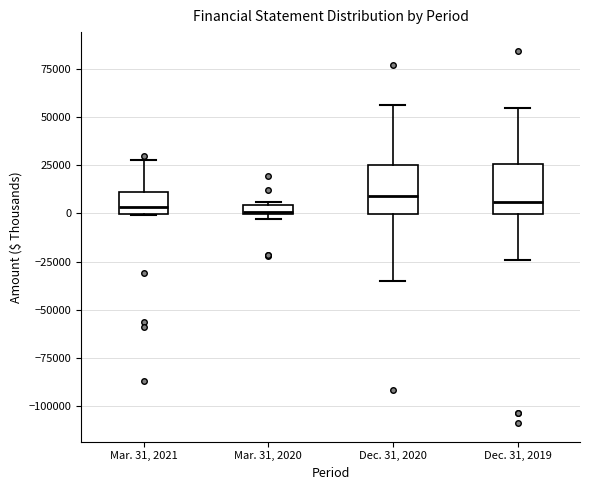

Where is the lower edge of the box for Mar. 31, 2020 on the y-axis? The values are not printed on the chart, so give them approximately, as read against the axis.

0